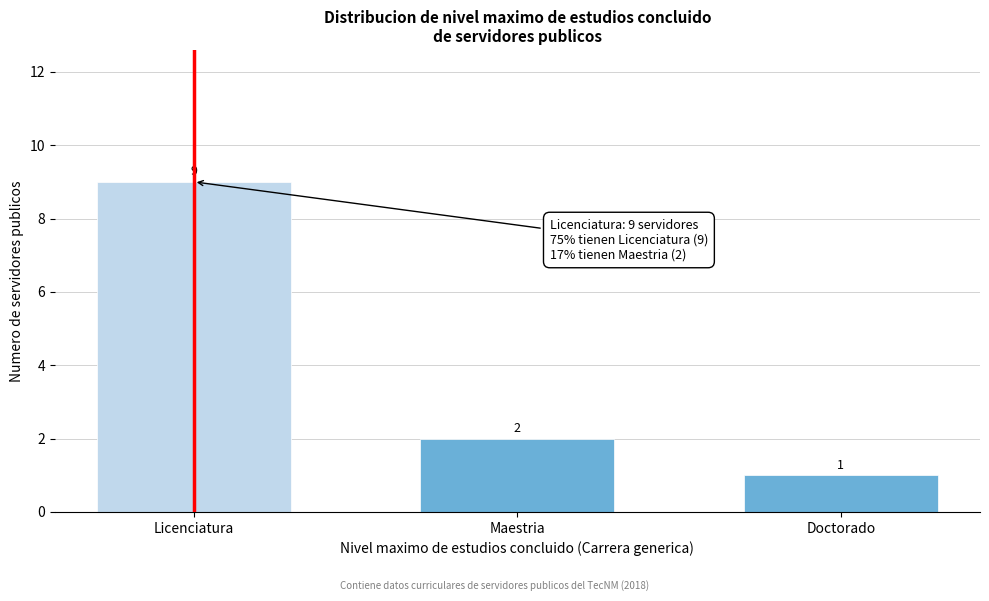

Reading left to right, what are all the values shown in this chart?

9	2	1